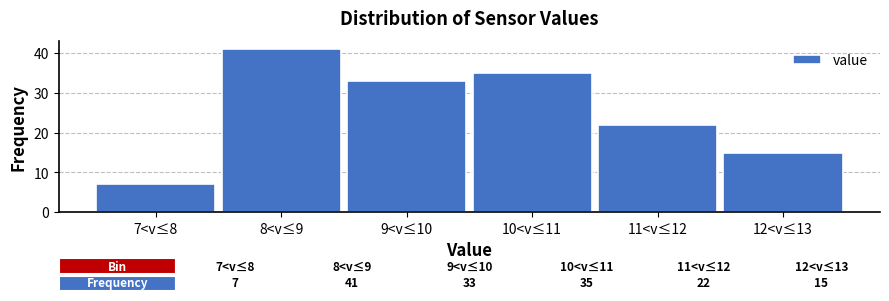

Reading left to right, extract all data points from this chart.

7<v≤8=7	8<v≤9=41	9<v≤10=33	10<v≤11=35	11<v≤12=22	12<v≤13=15